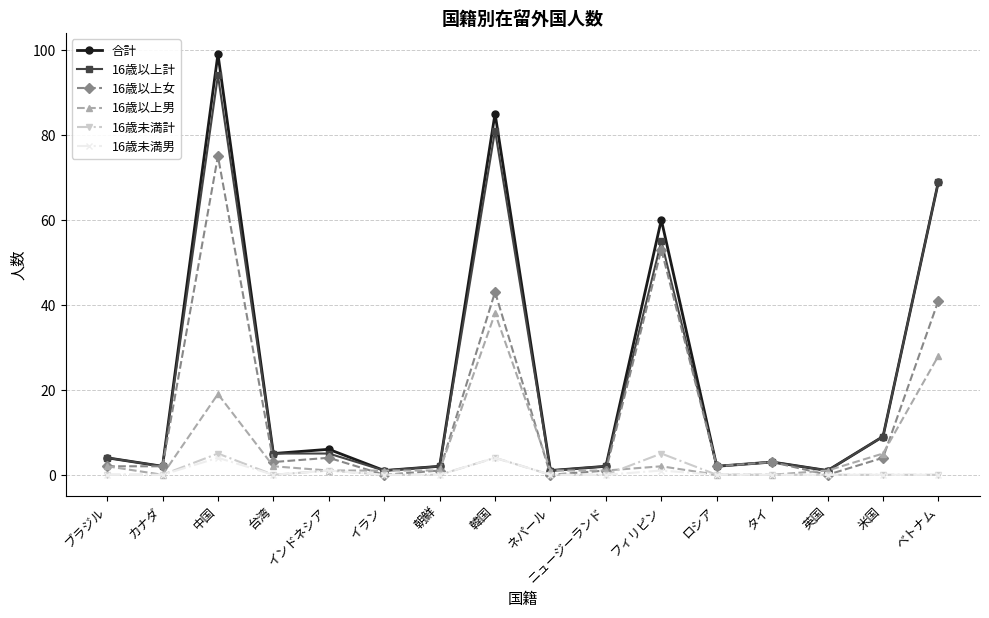

Which series has the largest total across all categories?

合計